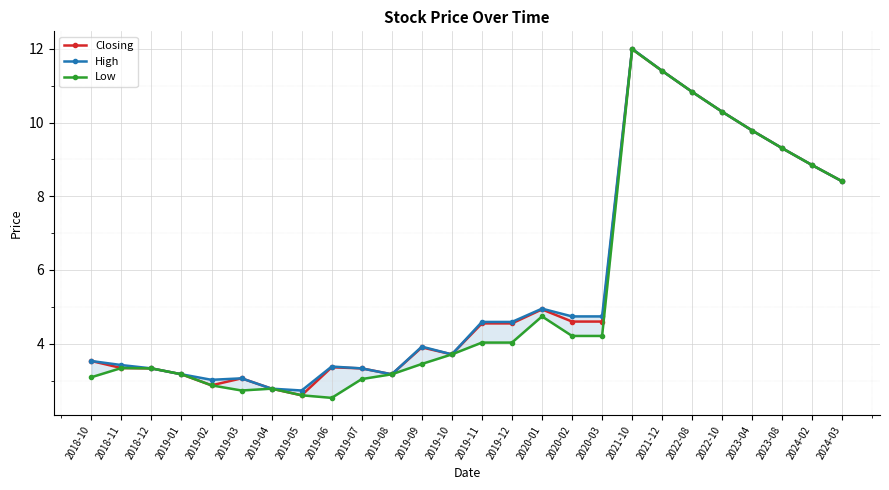

Rank the series by their average value, from lowest to highest.

Low, Closing, High